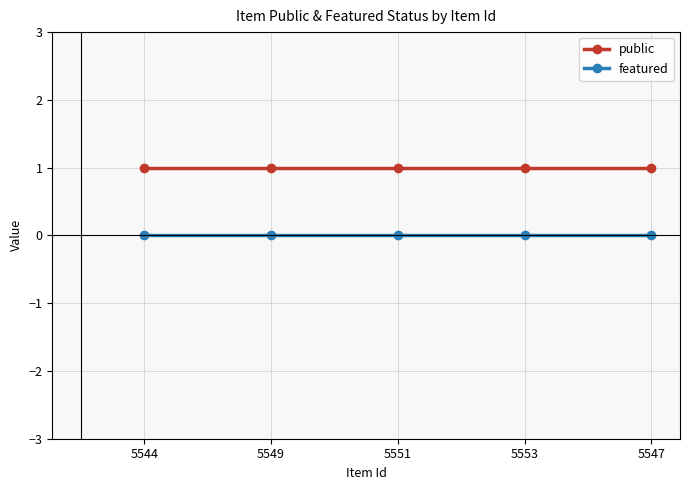

Count the number of data series in this chart.

2